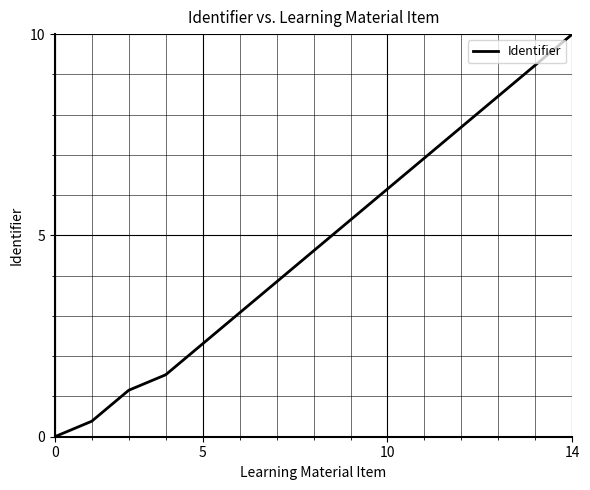

What is the difference between the maximum and minimum values?

10.0